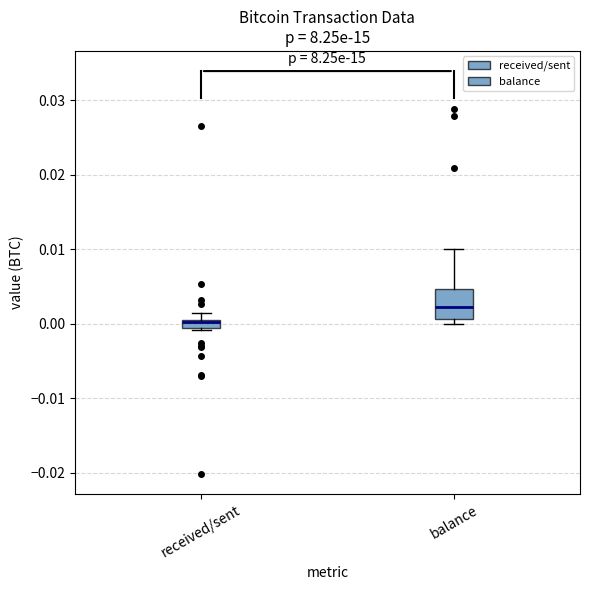

Which box has the lowest median line?

received/sent